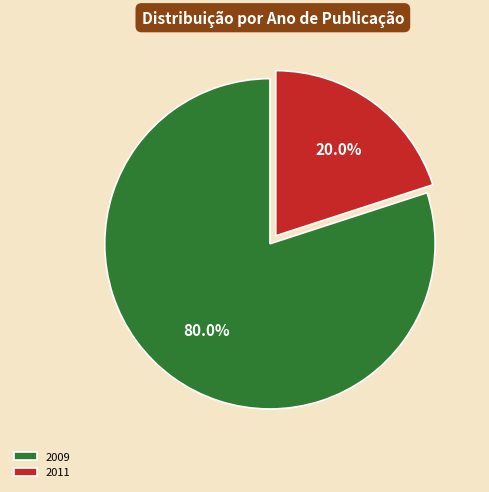

Which has a higher value, 2011 or 2009?

2009